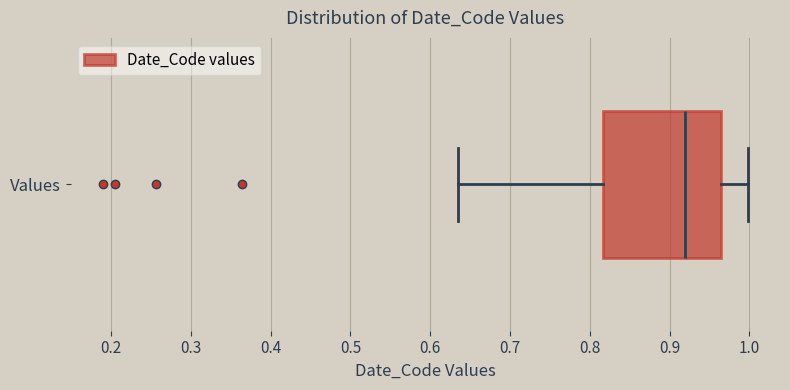

Where does the right whisker of the box for Values end on the x-axis? The values are not printed on the chart, so give them approximately, as read against the axis.

1.00